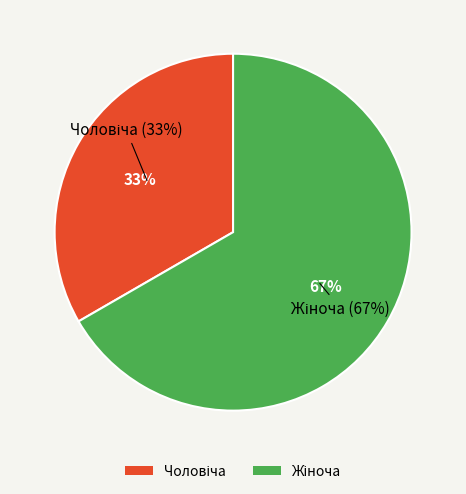

Is there any slice that represents more than half of the pie?

Yes